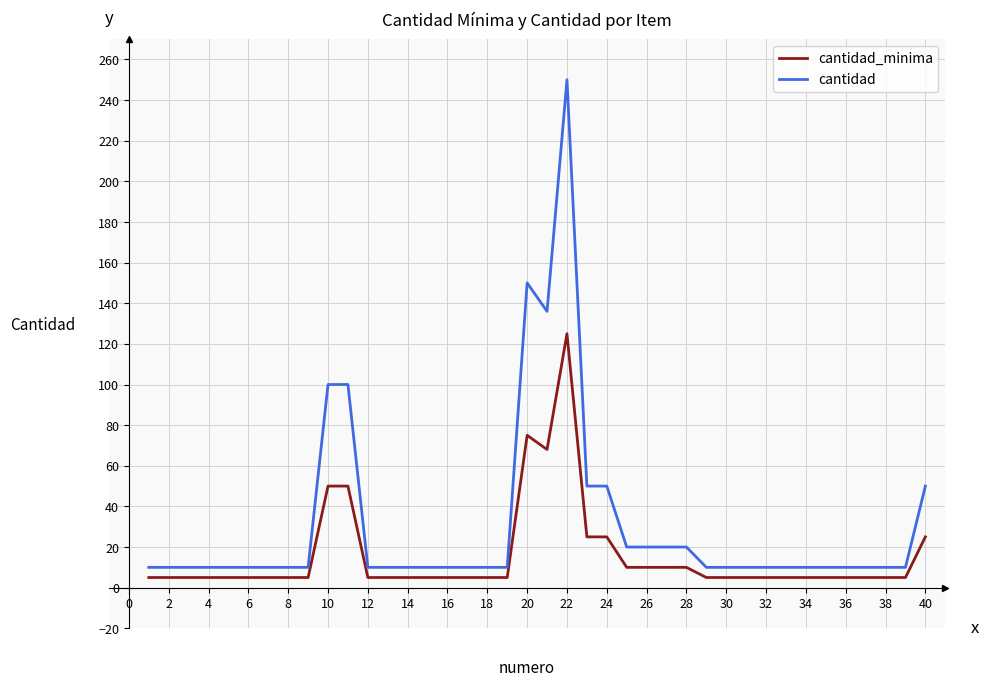

Which series has the largest range (max minus min)?

cantidad